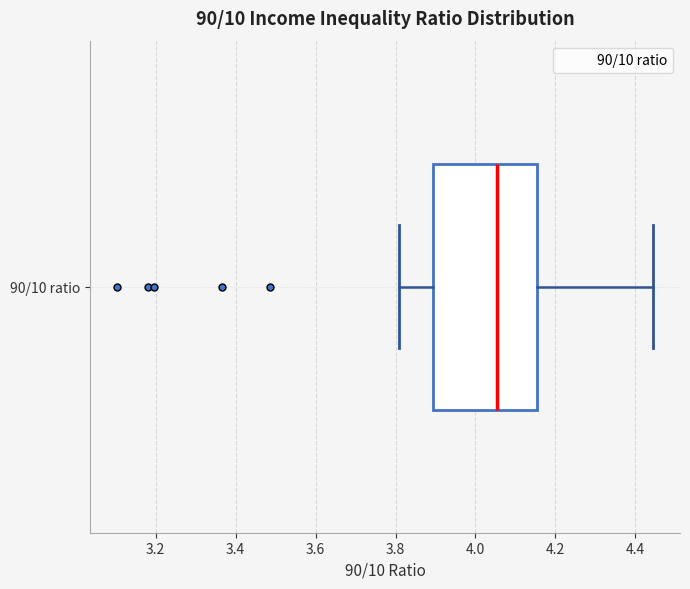

Transcribe this box plot: give where the median line is, the range the box spans, and where the two whiskers end, as read against the x-axis. The values are not printed on the chart, so give them approximately, as read against the axis.

median 4.06, box 3.90 to 4.16, whiskers 3.80 to 4.44